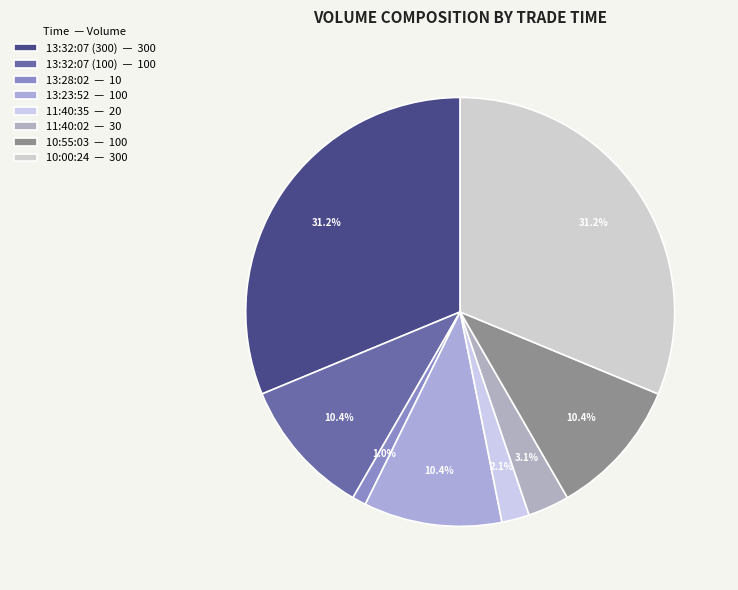

How much of the chart is everything except 10:00:24?

68.8%